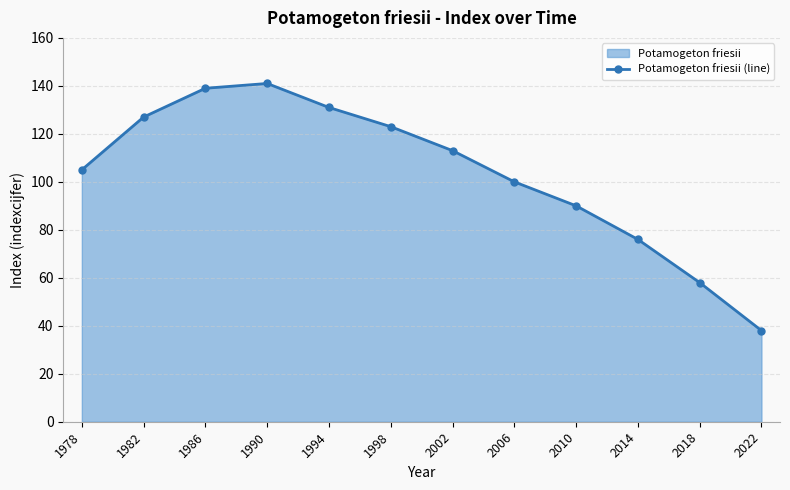

The value at 2006 is 100. True or false?

True